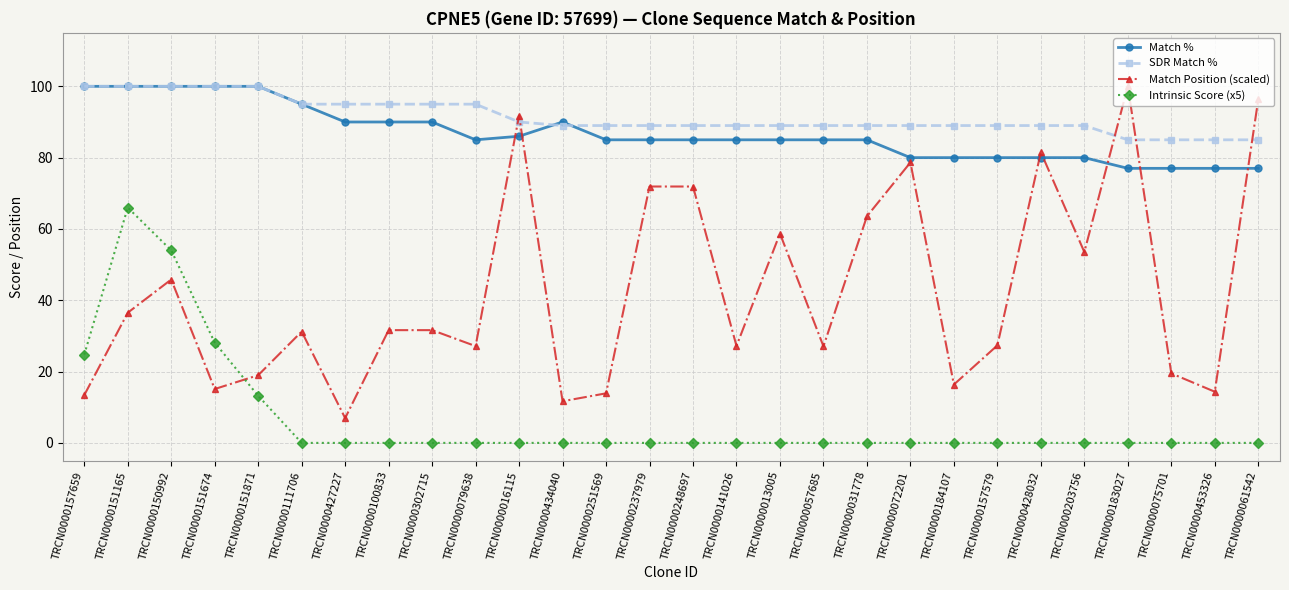

What is the sum of the Match % values at TRCN0000251569 and TRCN0000302715?

175.0